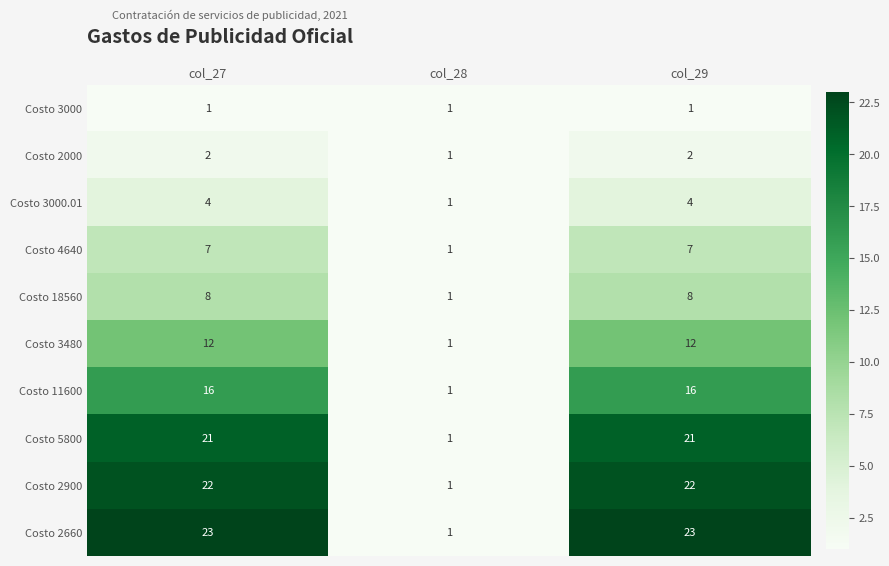

Is it true that Costo 4640 equals 1 at col_28?

True